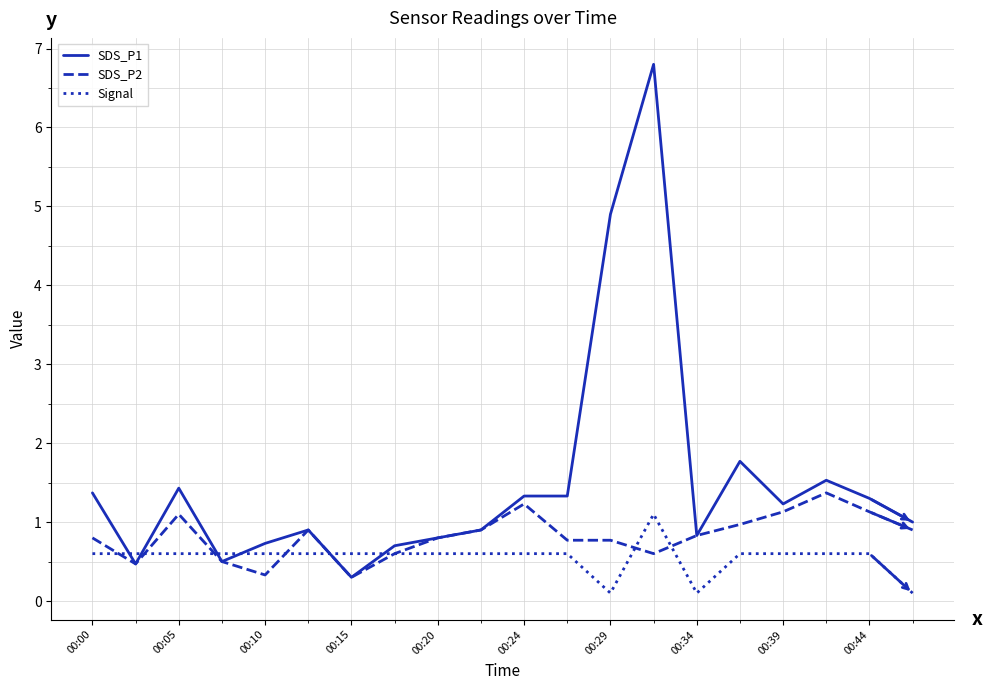

What is the highest value of the Signal series?

1.1